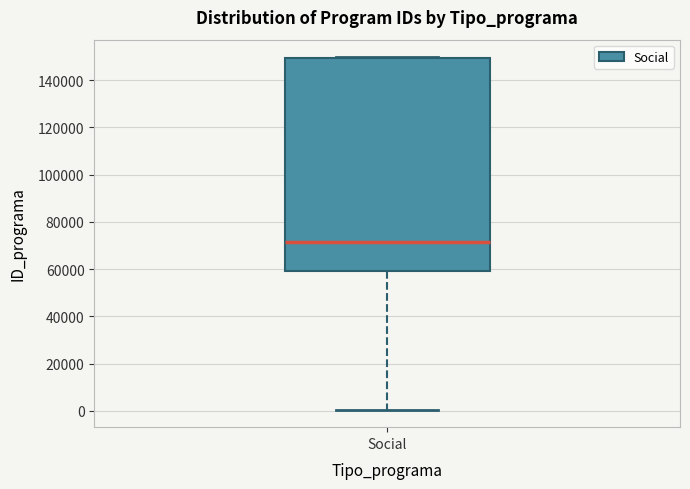

Transcribe this box plot: give where the median line is, the range the box spans, and where the two whiskers end, as read against the y-axis. The values are not printed on the chart, so give them approximately, as read against the axis.

median 72000, box 60000 to 150000, whiskers 0 to 150000